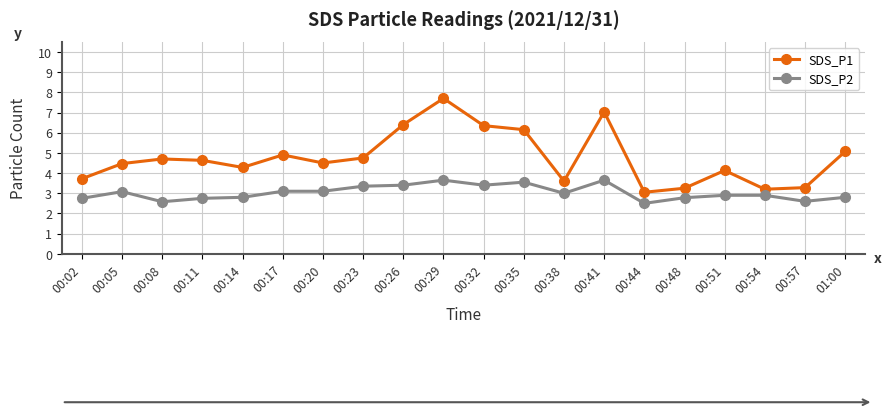

What is the total value across all series at 00:51?

7.0